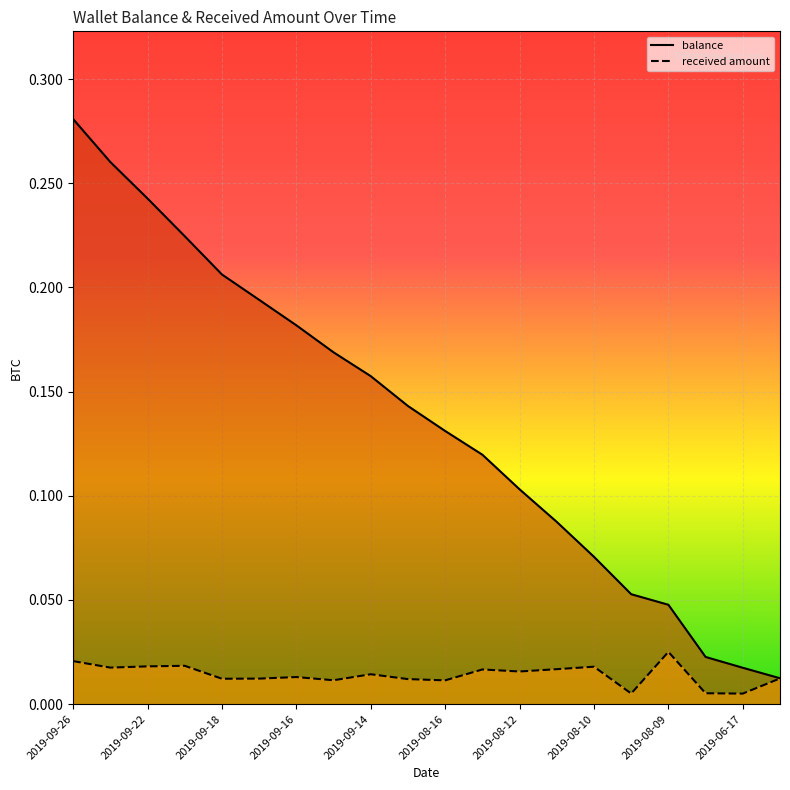

Is the value of received amount at 2019-08-11 greater than the value of balance at 2019-09-24?

No